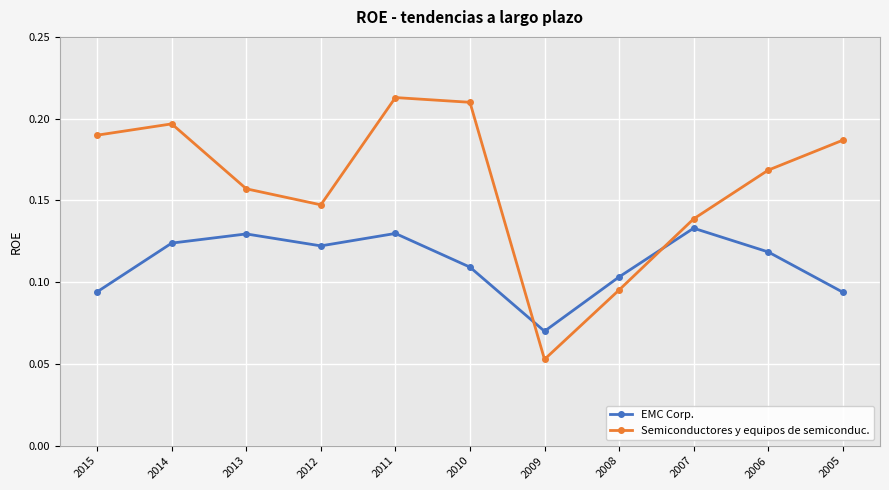

At 2009, list the series in order from smallest to largest.

Semiconductores y equipos de semiconduc., EMC Corp.